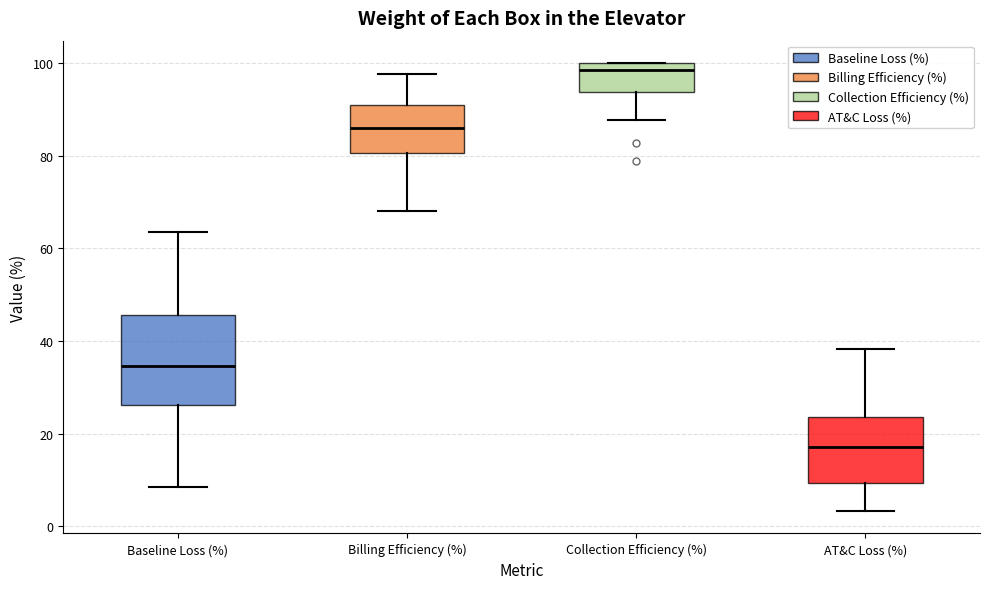

Where is the upper edge of the box for Collection Efficiency (%) on the y-axis? The values are not printed on the chart, so give them approximately, as read against the axis.

100